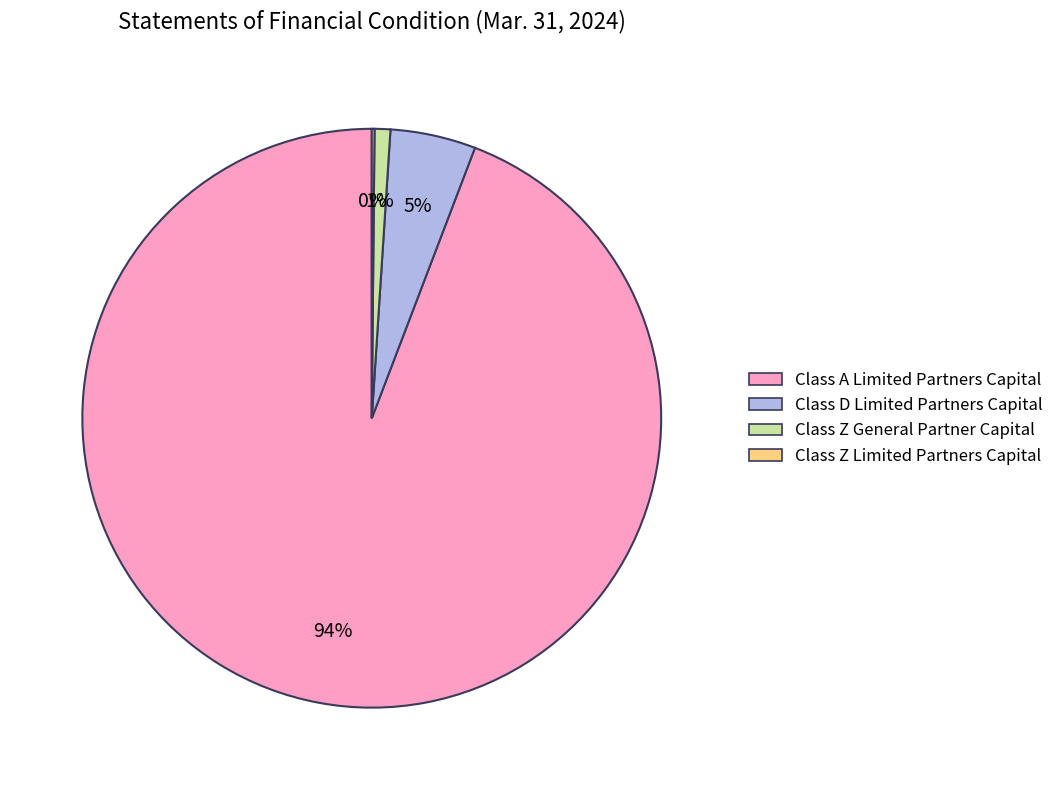

Is Class A Limited Partners Capital the majority of the pie?

Yes